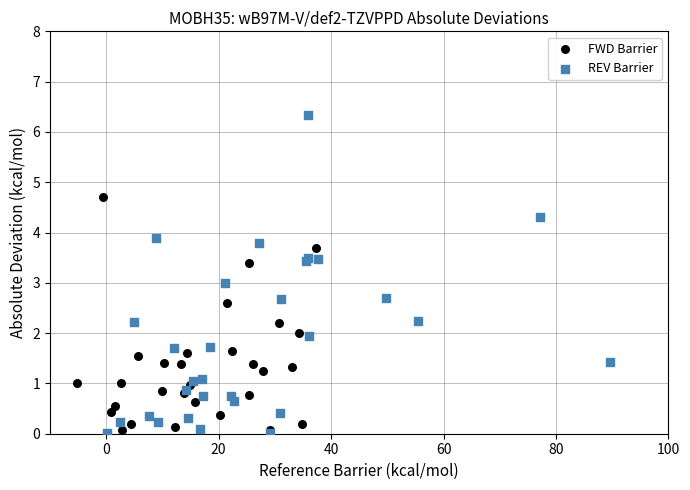

Which series reaches the maximum Y coordinate?

REV Barrier